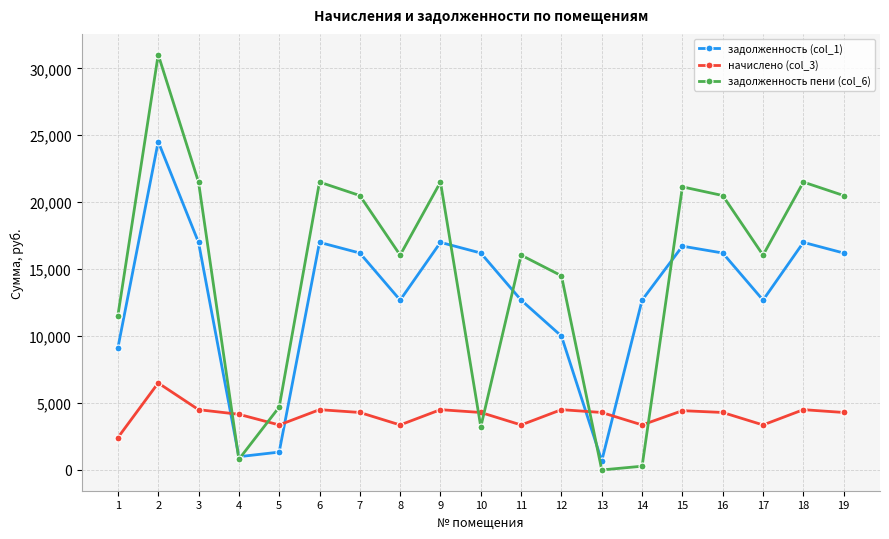

How many intersections are there between задолженность пени (col_6) and начислено (col_3)?

6